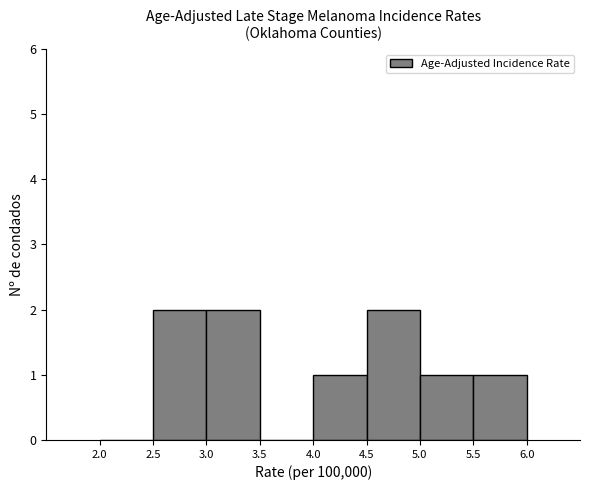

Reading left to right, transcribe this chart: for each bar, give the range it covers on the x-axis and its height. The values are not printed on the chart, so give them approximately, as read against the axis.

2.0 to 2.5: 0
2.5 to 3.0: 2
3.0 to 3.5: 2
3.5 to 4.0: 0
4.0 to 4.5: 1
4.5 to 5.0: 2
5.0 to 5.5: 1
5.5 to 6.0: 1